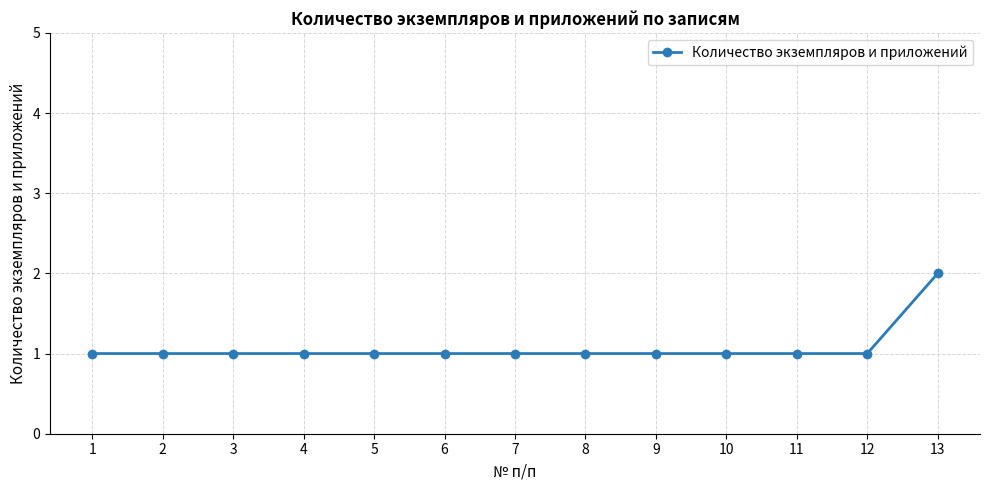

What is the average value?

1